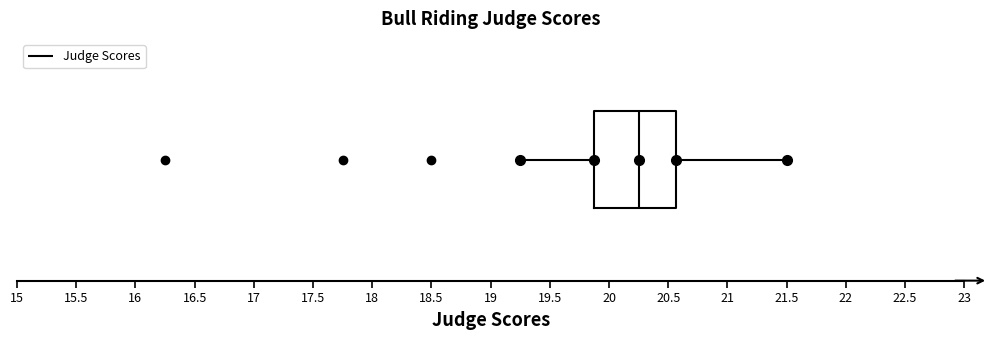

Where is the right edge of the box on the x-axis? The values are not printed on the chart, so give them approximately, as read against the axis.

20.55